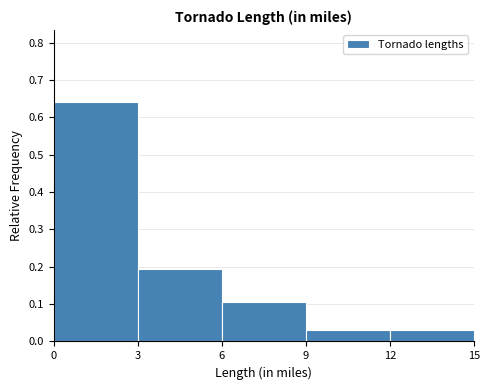

Reading left to right, transcribe this chart: for each bar, give the range it covers on the x-axis and its height. The values are not printed on the chart, so give them approximately, as read against the axis.

0 to 3: 0.64
3 to 6: 0.19
6 to 9: 0.10
9 to 12: 0.03
12 to 15: 0.03